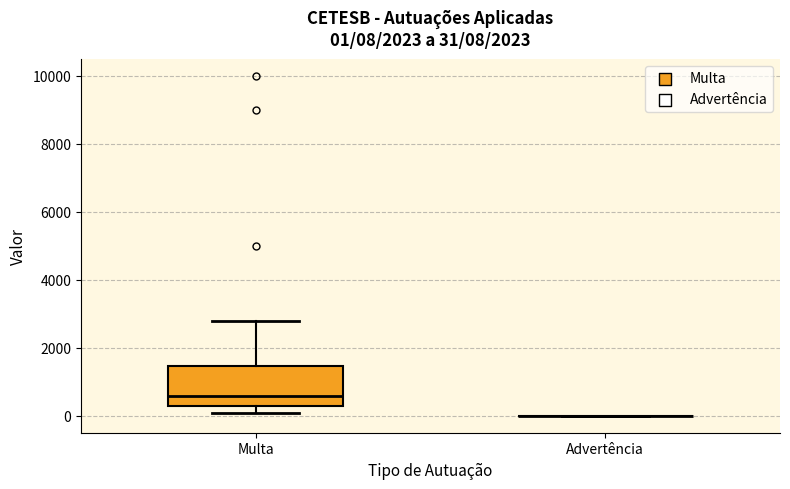

Which box is the tallest, from its lower edge to its upper edge?

Multa